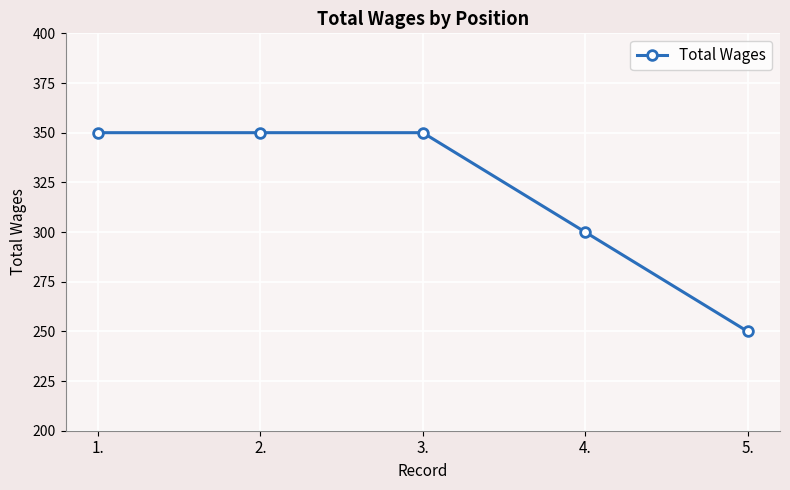

Reading left to right, what are all the values shown in this chart?

350	350	350	300	250